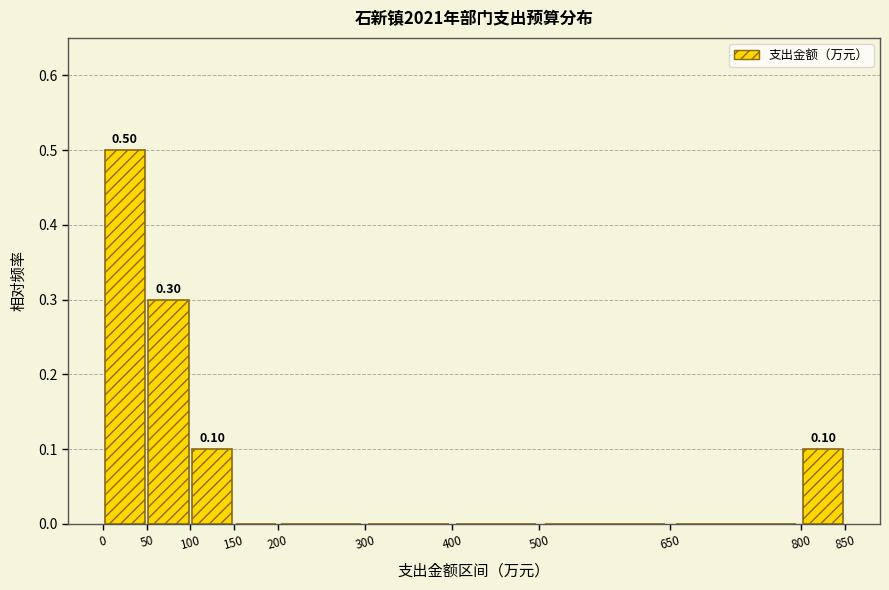

Which range on the x-axis has the tallest bar?

0 to 50